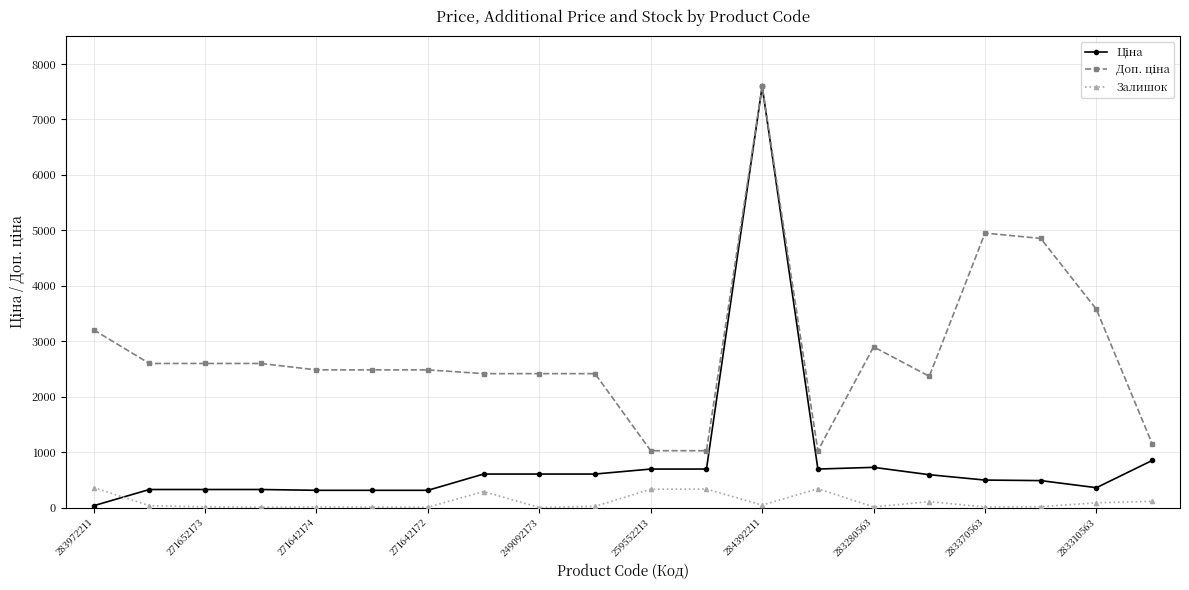

At how many categories does at least one series exceed 4366?

3